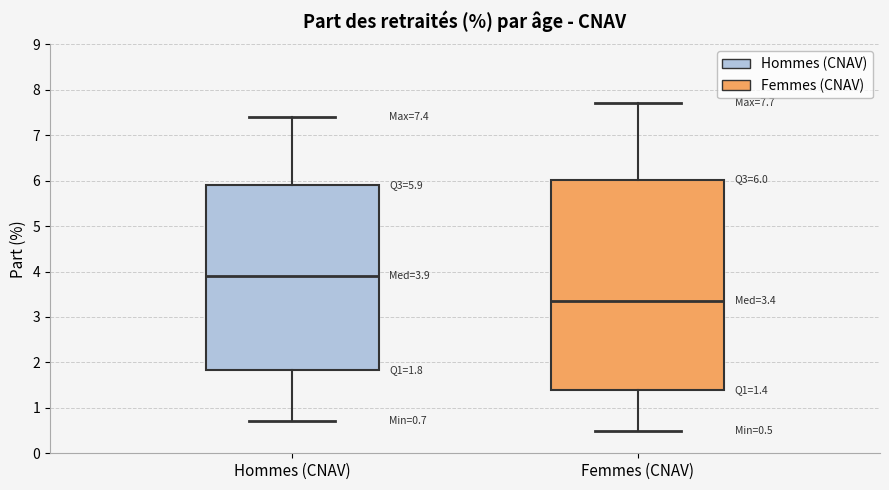

Which box's median line is the lowest?

Femmes (CNAV)